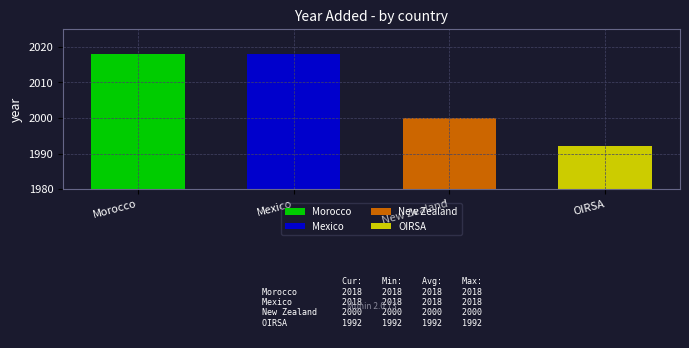

How many categories are shown in the chart?

4